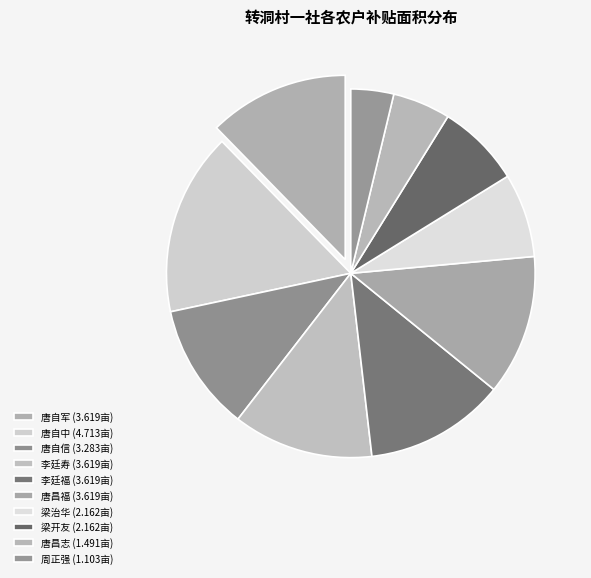

Rank the categories by value from lowest to highest.

周正强, 唐昌志, 梁治华, 梁开友, 唐自信, 唐自军, 李廷寿, 李廷福, 唐昌福, 唐自中